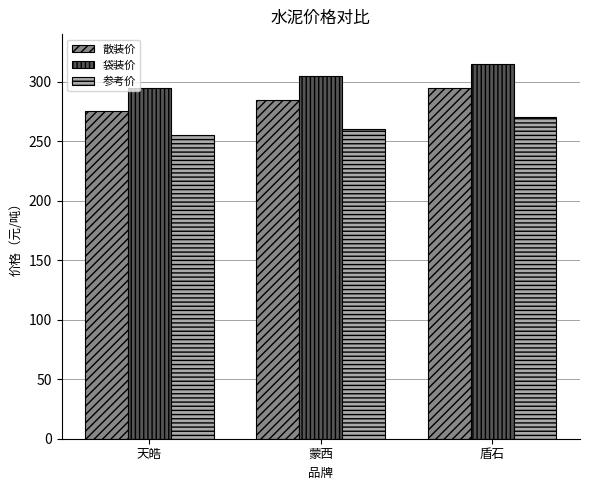

What is the spread (max minus min) of values at 天皓?

40